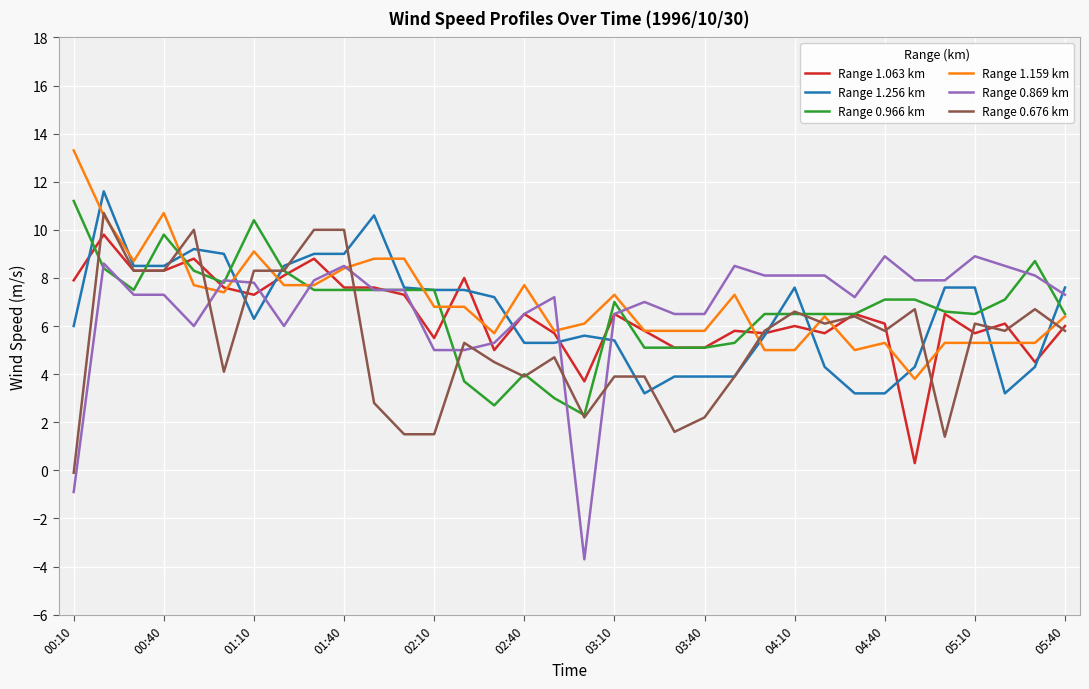

List the series in order of their peak value, highest first.

Range 1.159 km, Range 1.256 km, Range 0.966 km, Range 0.676 km, Range 1.063 km, Range 0.869 km